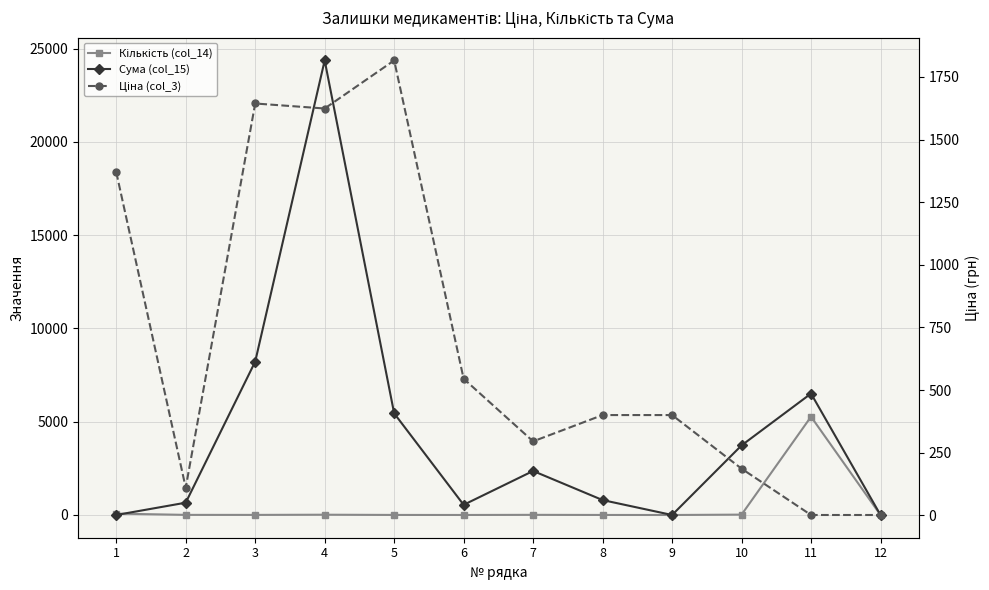

The Сума (col_15) series shows 2360.0 at 7. True or false?

True